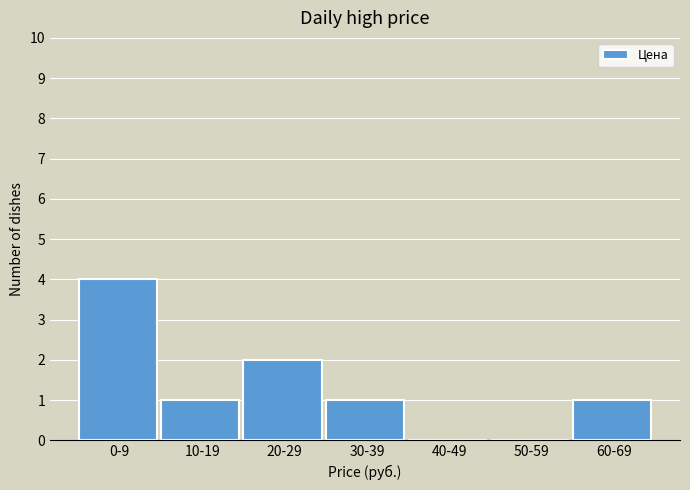

Reading left to right, list all the values displayed in this chart.

0-9=4	10-19=1	20-29=2	30-39=1	40-49=0	50-59=0	60-69=1